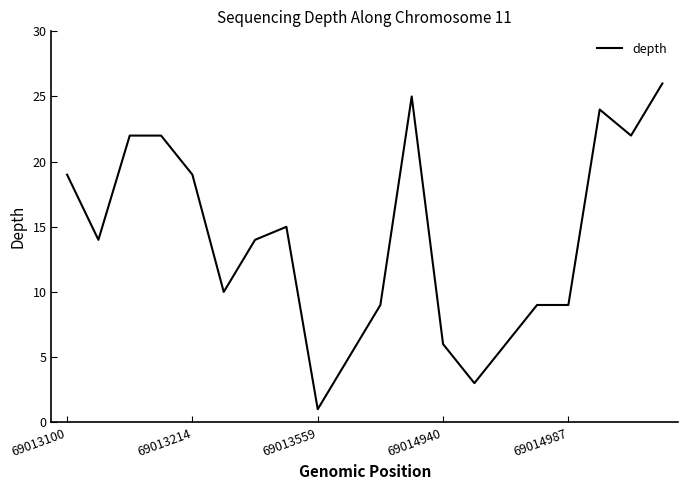

What is the difference between the maximum and minimum values?

25